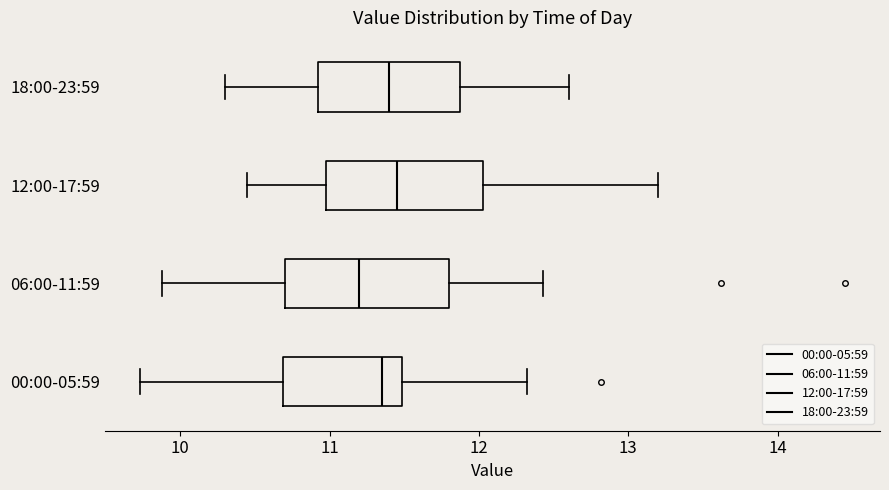

Reading bottom to top, transcribe this box plot: for each box, give where its median line is, the range the box spans, and where its two whiskers end, as read against the x-axis. The values are not printed on the chart, so give them approximately, as read against the axis.

00:00-05:59: median 11.4, box 10.7 to 11.5, whiskers 9.7 to 12.3
06:00-11:59: median 11.2, box 10.7 to 11.8, whiskers 9.9 to 12.4
12:00-17:59: median 11.5, box 11.0 to 12.0, whiskers 10.5 to 13.2
18:00-23:59: median 11.4, box 10.9 to 11.9, whiskers 10.3 to 12.6